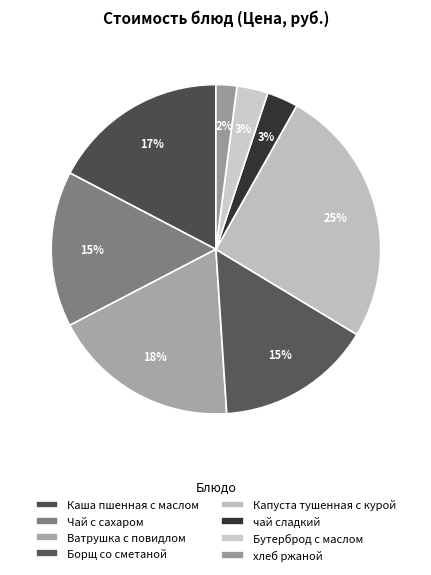

To the nearest percent, what percentage of the pie is чай сладкий?

3%